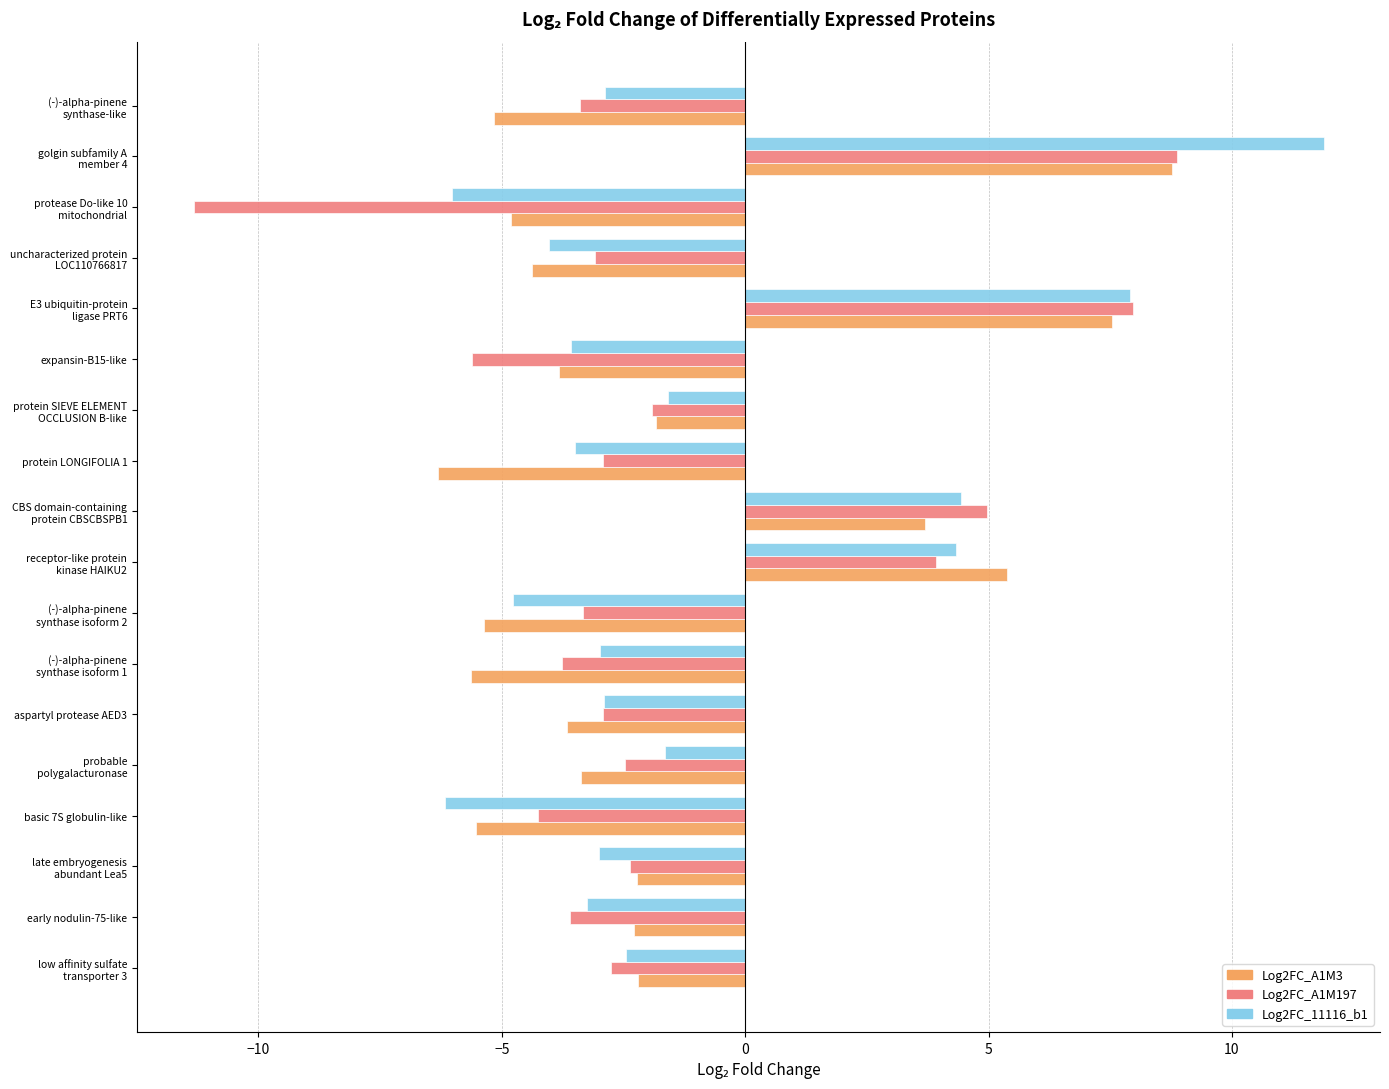

What are all the series names shown in the legend?

Log2FC_A1M3, Log2FC_A1M197, Log2FC_11116_b1